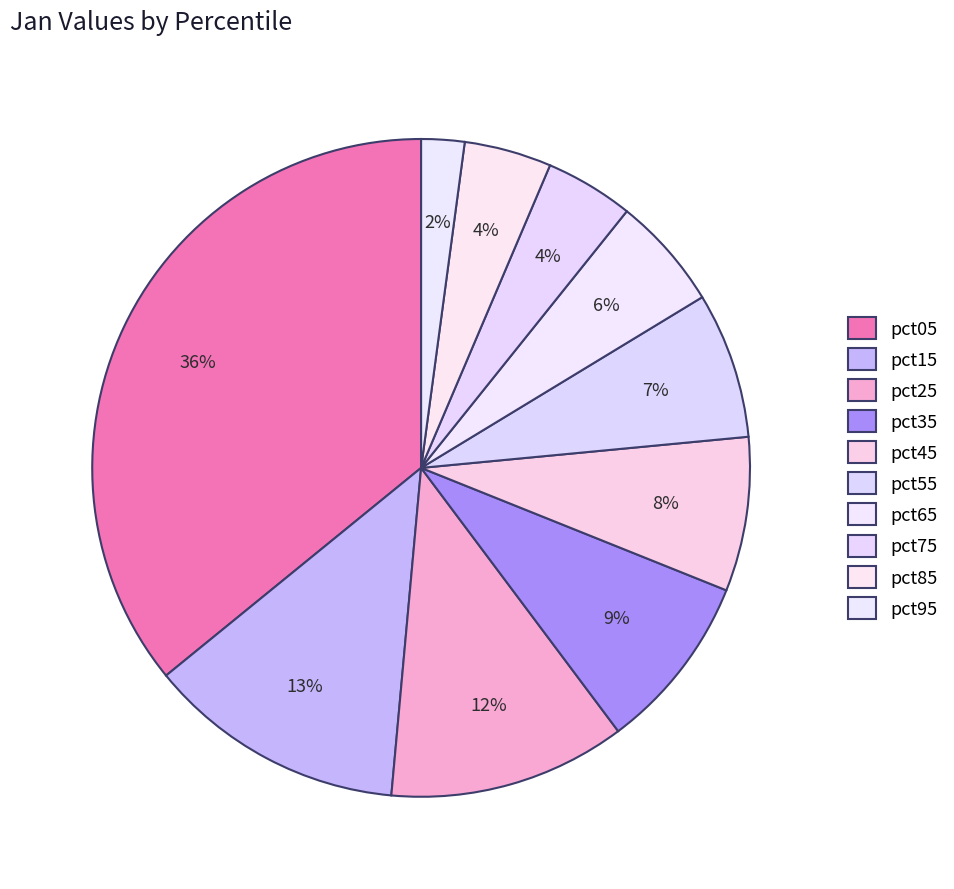

Is pct85 the majority of the pie?

No